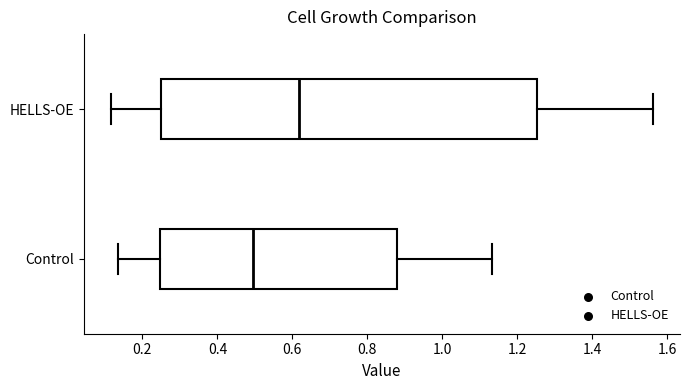

Reading bottom to top, transcribe this box plot: for each box, give where its median line is, the range the box spans, and where its two whiskers end, as read against the x-axis. The values are not printed on the chart, so give them approximately, as read against the axis.

Control: median 0.50, box 0.24 to 0.88, whiskers 0.14 to 1.14
HELLS-OE: median 0.62, box 0.24 to 1.26, whiskers 0.12 to 1.56